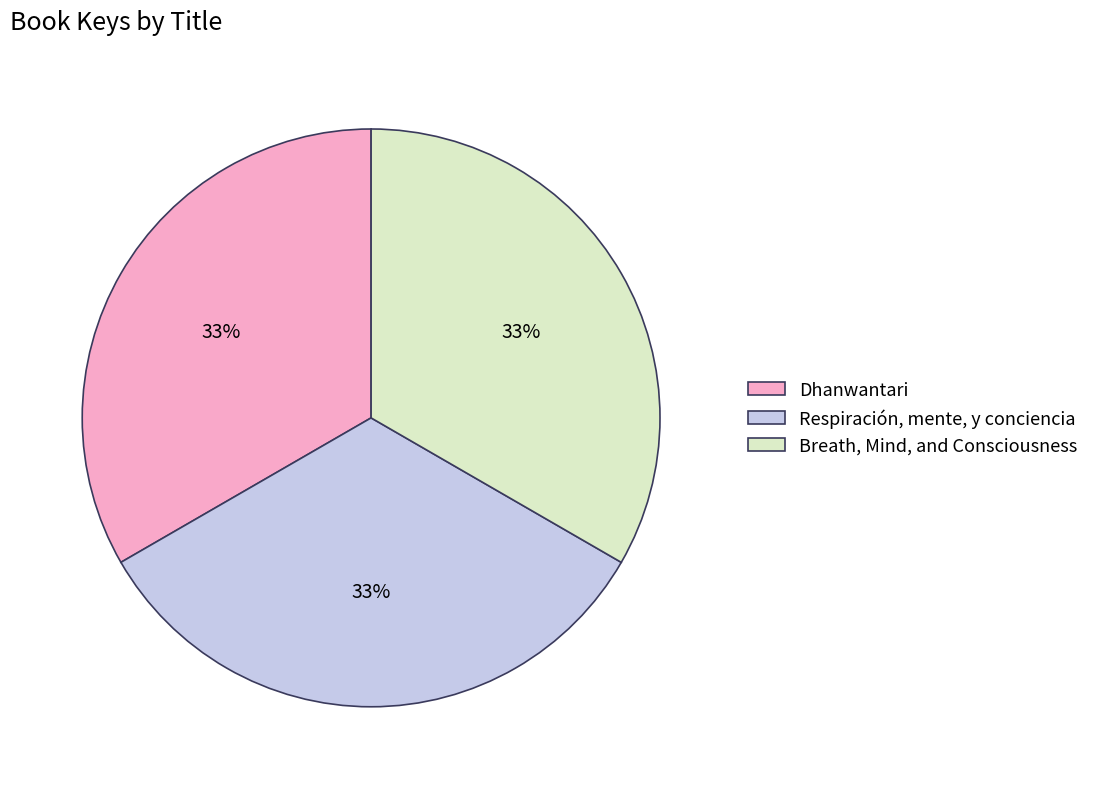

To the nearest percent, what is the average slice percentage?

33%